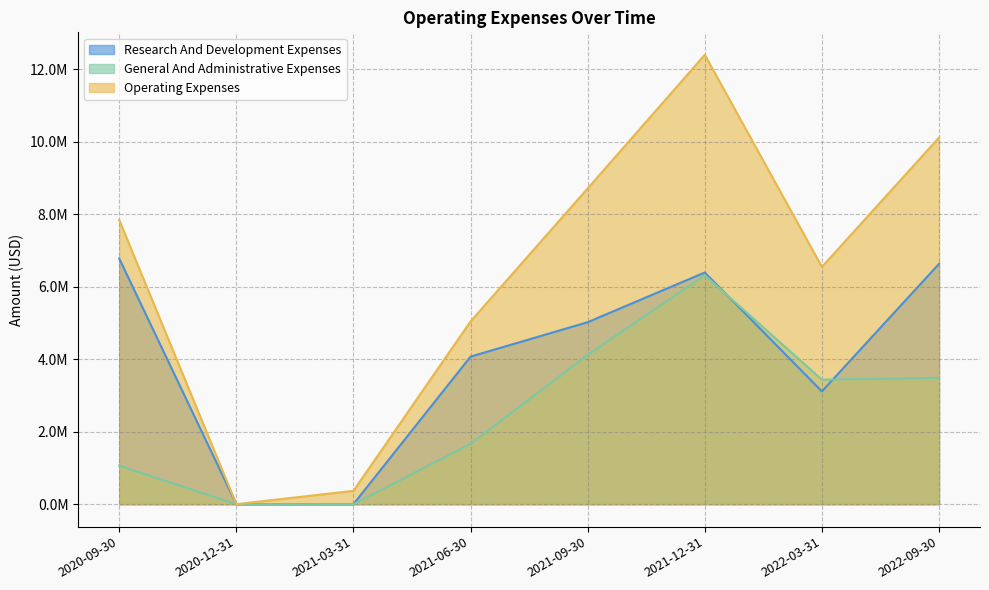

Which series has the widest spread of values?

Operating Expenses